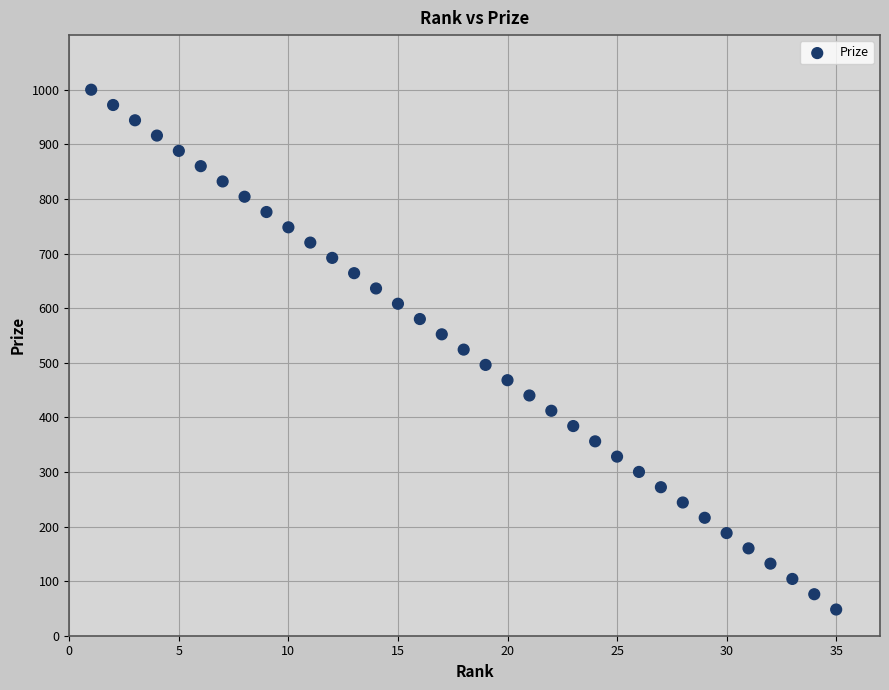

What is the range of Y values (max minus min)?

952